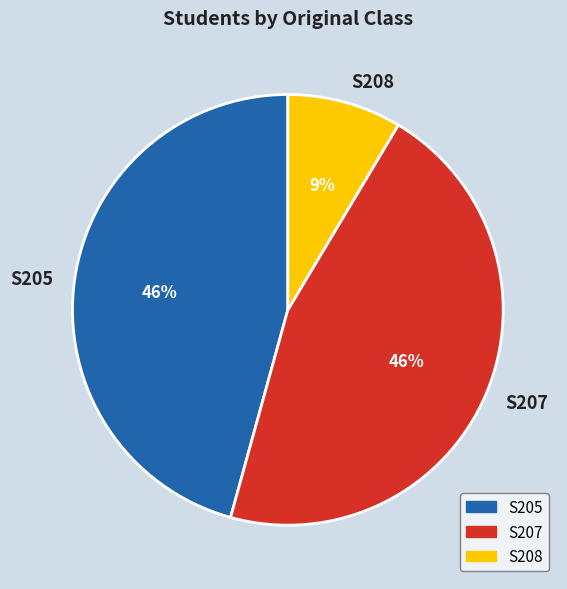

To the nearest percent, what is the difference between the S207 and S208 slice percentages?

37%